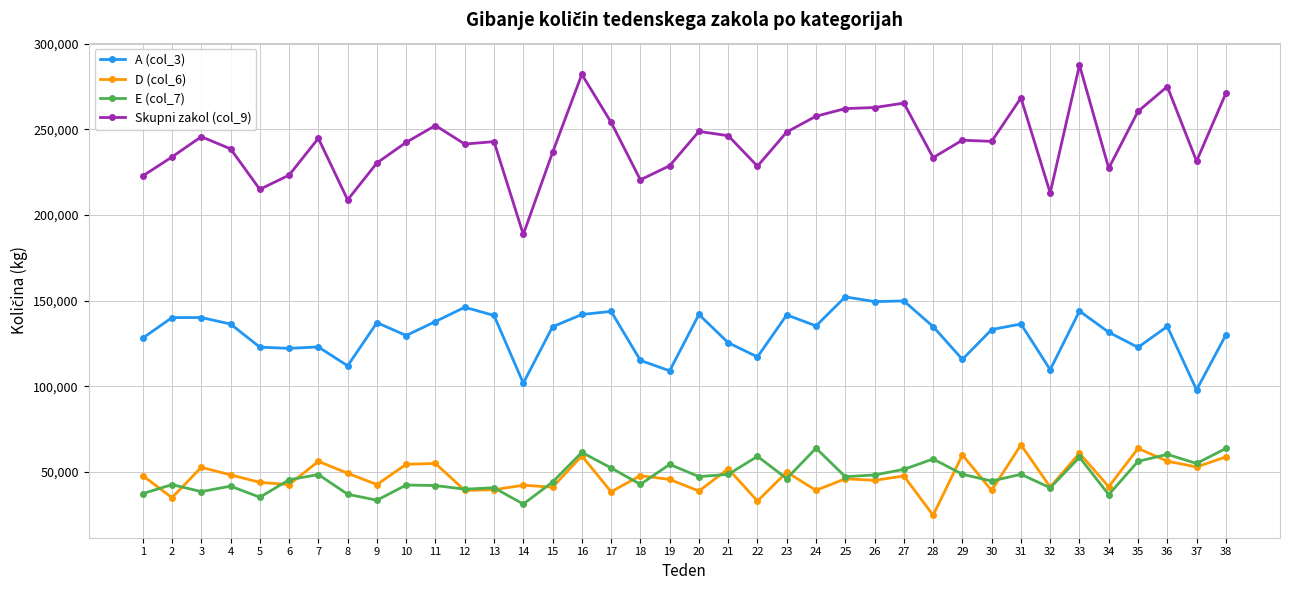

What is the difference between the highest and lowest values at 34?

190568